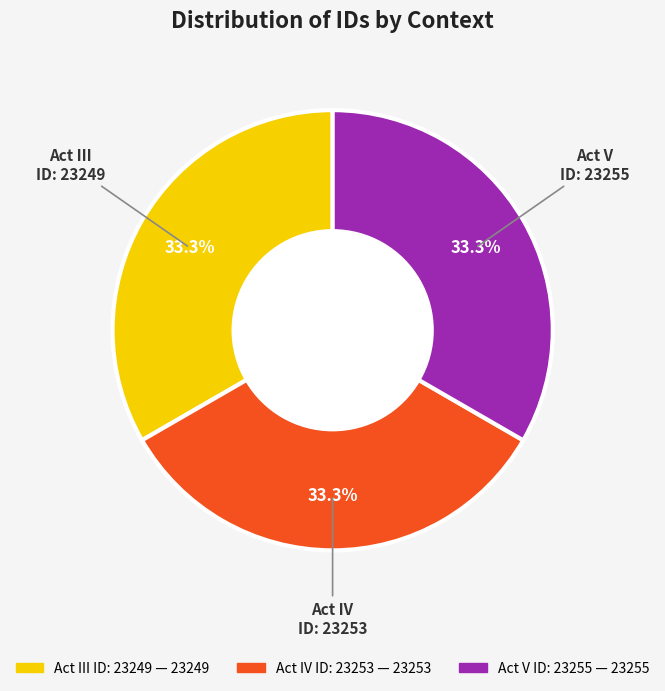

To the nearest percent, what is the average slice percentage?

33%